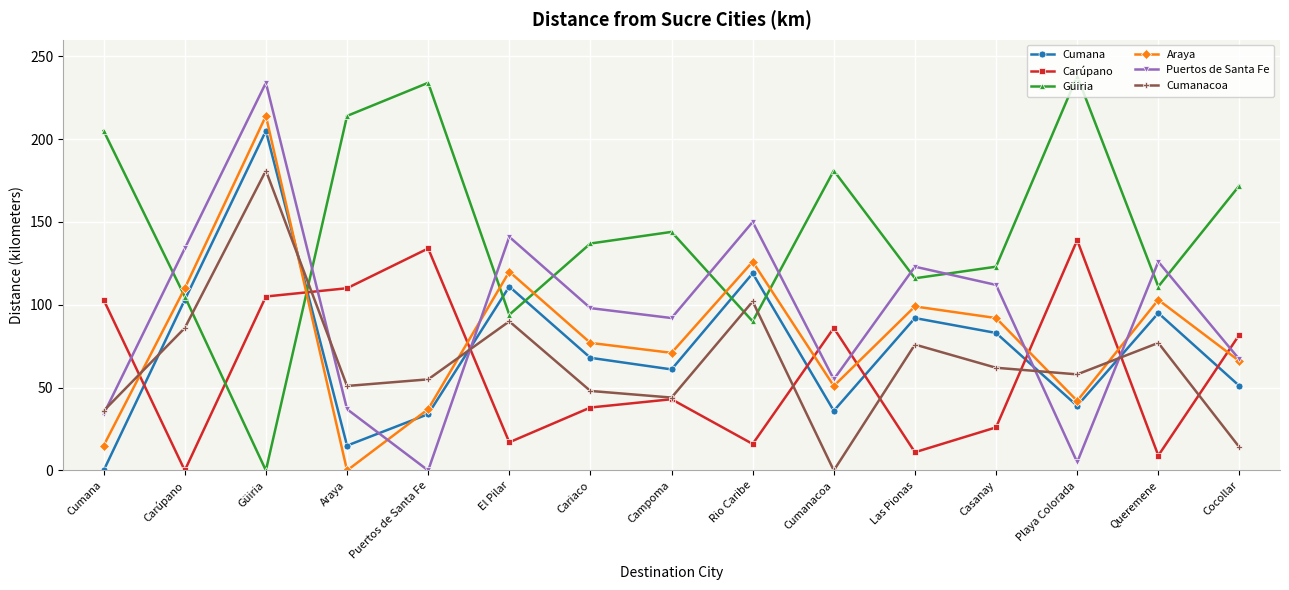

What is the difference between the Güiria values at Cumanacoa and Playa Colorada?

57